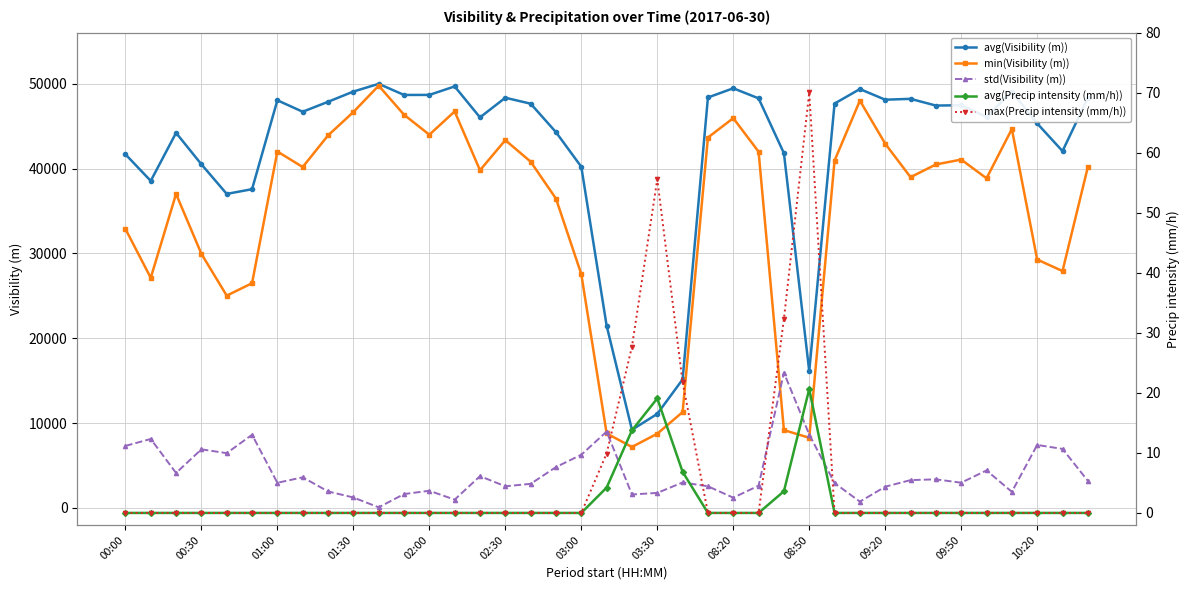

True or false: avg(Visibility (m)) has more than 2 points higher than both neighbors.

True